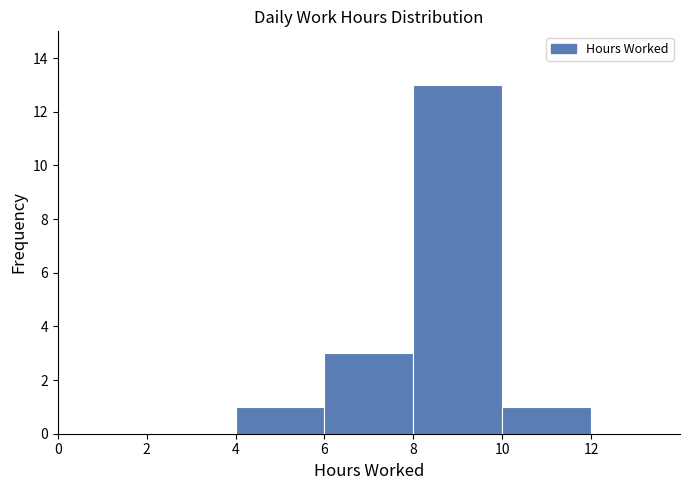

Reading left to right, list every bar in this chart as the range it spans on the x-axis followed by its height. The values are not printed on the chart, so give them approximately, as read against the axis.

0 to 2: 0
2 to 4: 0
4 to 6: 1
6 to 8: 3
8 to 10: 13
10 to 12: 1